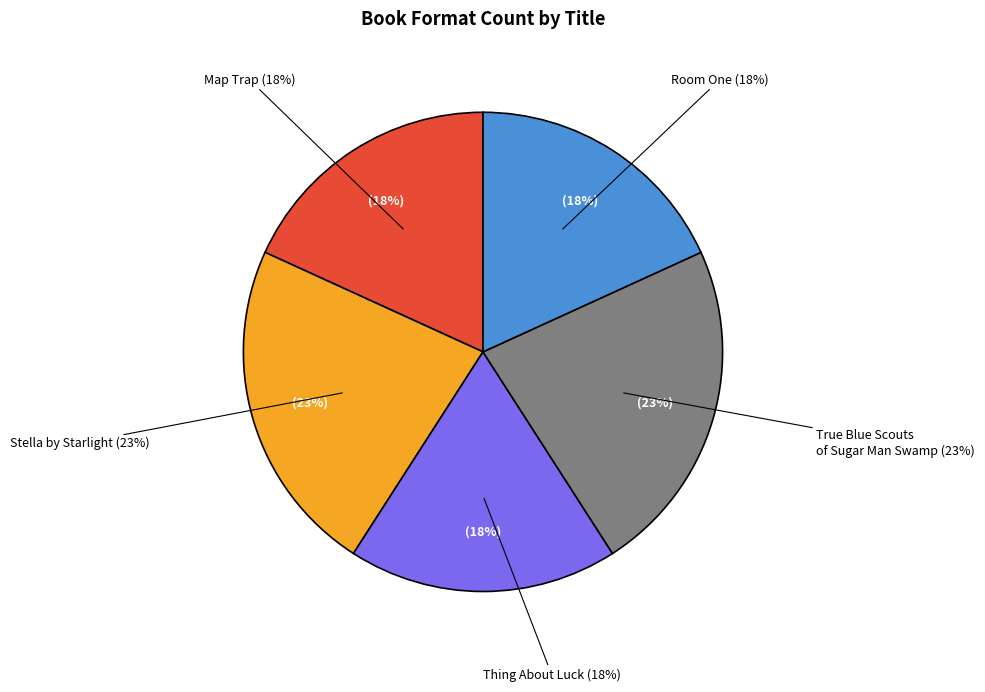

Does Map Trap account for over 50% of the chart?

No